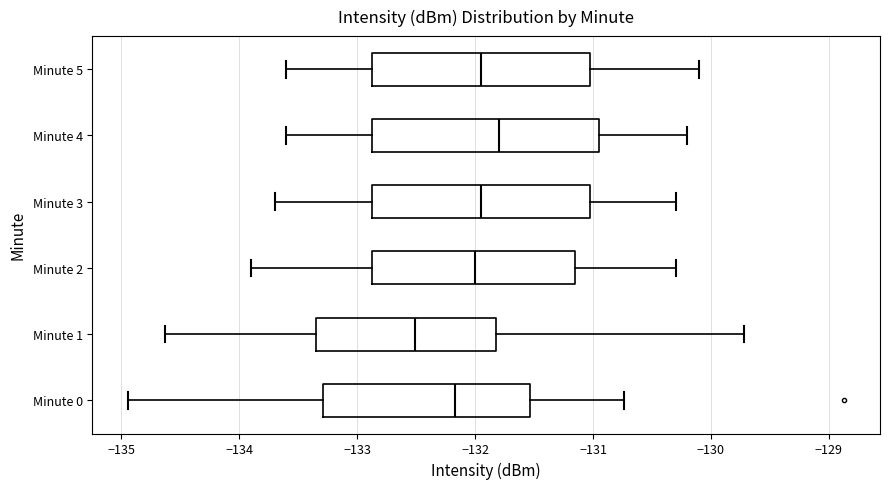

Reading bottom to top, transcribe this box plot: for each box, give where its median line is, the range the box spans, and where its two whiskers end, as read against the x-axis. The values are not printed on the chart, so give them approximately, as read against the axis.

Minute 0: median -132.2, box -133.3 to -131.5, whiskers -134.9 to -130.7
Minute 1: median -132.5, box -133.4 to -131.8, whiskers -134.6 to -129.7
Minute 2: median -132.0, box -132.9 to -131.1, whiskers -133.9 to -130.3
Minute 3: median -131.9, box -132.9 to -131.0, whiskers -133.7 to -130.3
Minute 4: median -131.8, box -132.9 to -130.9, whiskers -133.6 to -130.2
Minute 5: median -131.9, box -132.9 to -131.0, whiskers -133.6 to -130.1